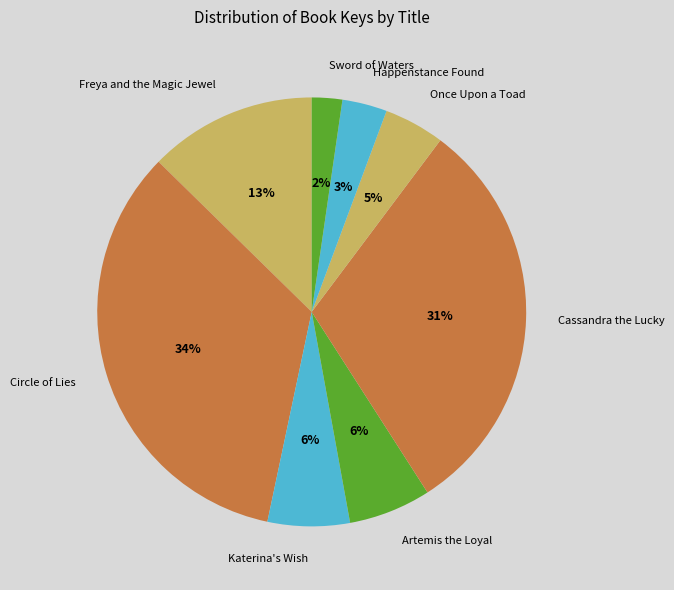

What percentage is the Freya and the Magic Jewel slice, to the nearest percent?

13%